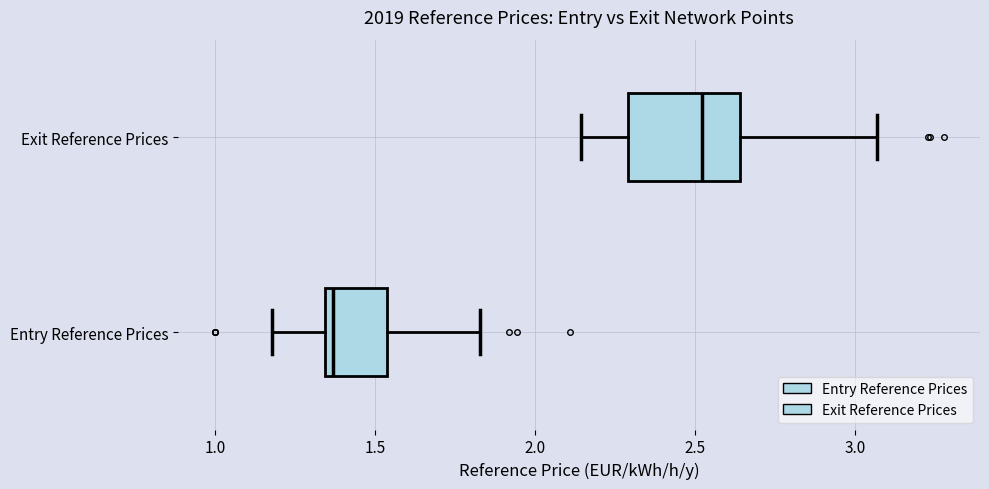

Reading bottom to top, transcribe this box plot: for each box, give where its median line is, the range the box spans, and where its two whiskers end, as read against the x-axis. The values are not printed on the chart, so give them approximately, as read against the axis.

Entry Reference Prices: median 1.35 (just right of the box's left edge), box 1.35 to 1.55, whiskers 1.20 to 1.85
Exit Reference Prices: median 2.50, box 2.30 to 2.65, whiskers 2.15 to 3.05